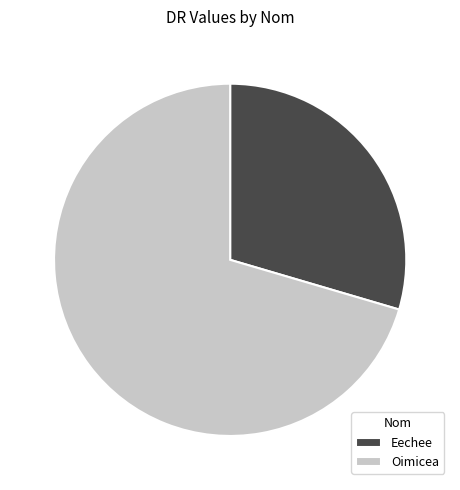

Combined, do Eechee and Oimicea account for over 50%?

Yes